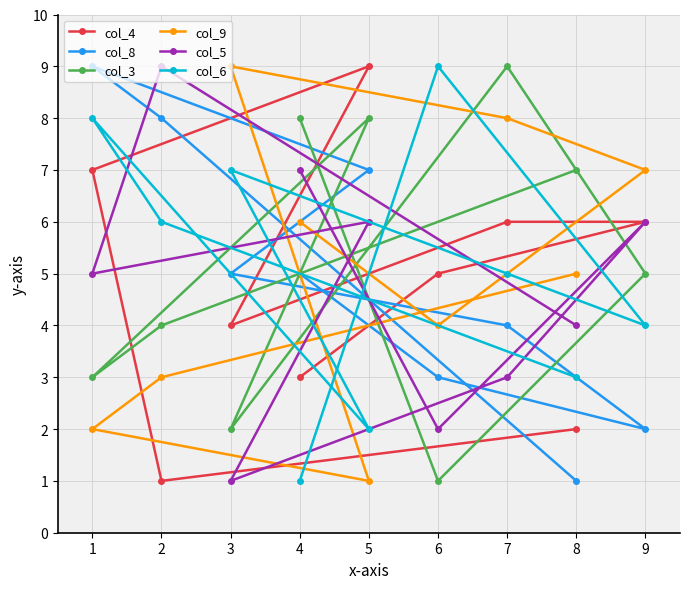

Reading left to right, what are all the values shown in this chart?

col_4: 1=7	2=1	3=4	4=3	5=9	6=5	7=6	8=2	9=6
col_8: 1=9	2=8	3=5	4=5	5=7	6=3	7=4	8=1	9=2
col_3: 1=3	2=4	3=2	4=8	5=8	6=1	7=9	8=7	9=5
col_9: 1=2	2=3	3=9	4=6	5=1	6=4	7=8	8=5	9=7
col_5: 1=5	2=9	3=1	4=7	5=6	6=2	7=3	8=4	9=6
col_6: 1=8	2=6	3=7	4=1	5=2	6=9	7=5	8=3	9=4